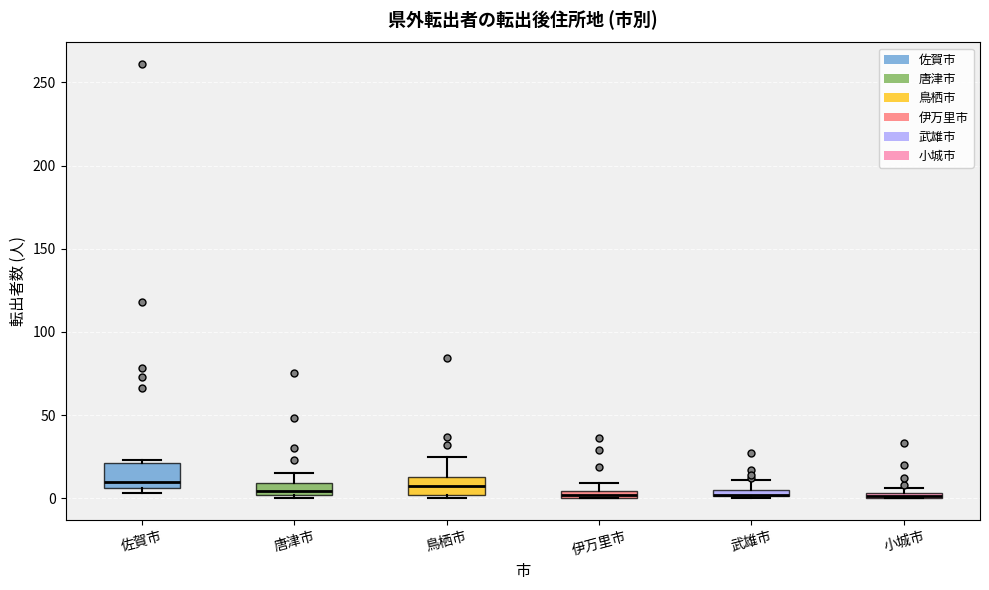

Where is the upper edge of the box for 佐賀市 on the y-axis? The values are not printed on the chart, so give them approximately, as read against the axis.

20